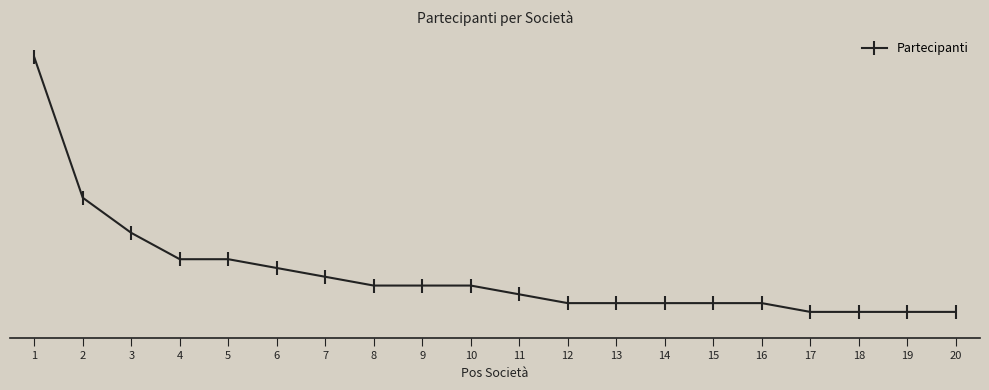

What is the value of the 4th point from the left?

7